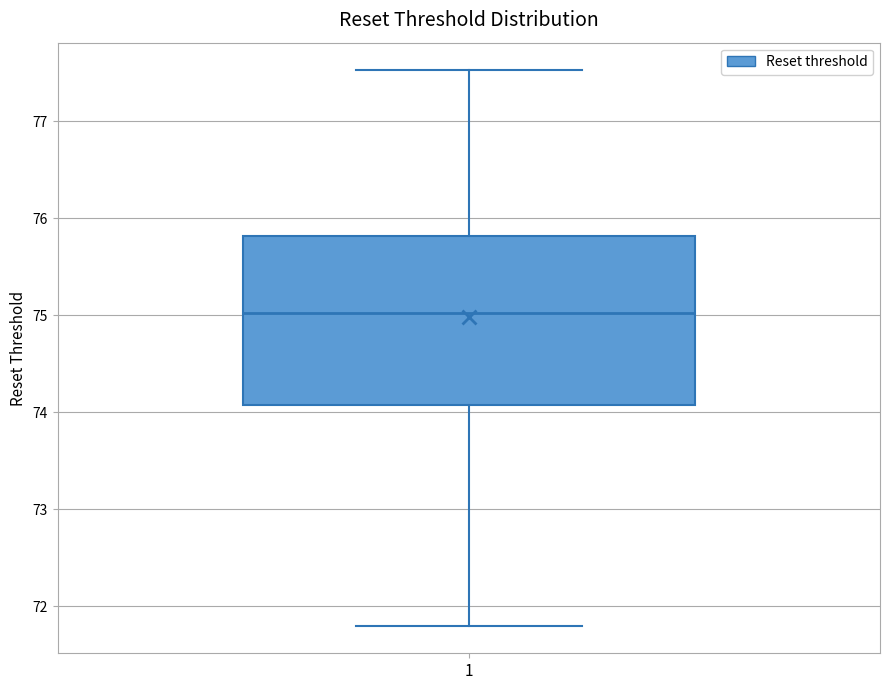

Where is the upper edge of the box at x = 1 on the y-axis? The values are not printed on the chart, so give them approximately, as read against the axis.

75.8